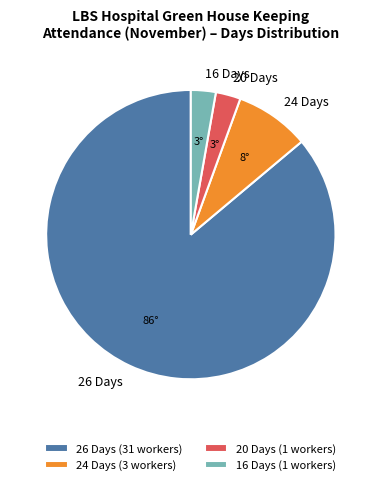

Is 16 Days the majority of the pie?

No